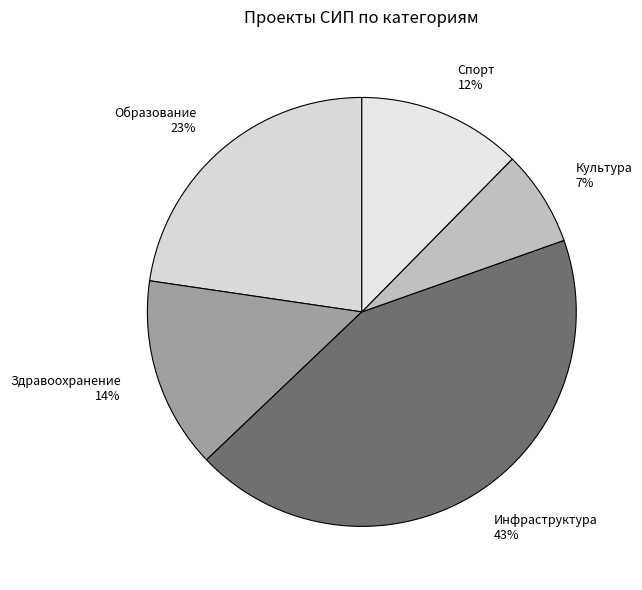

What percentage is the Здравоохранение slice, to the nearest percent?

14%